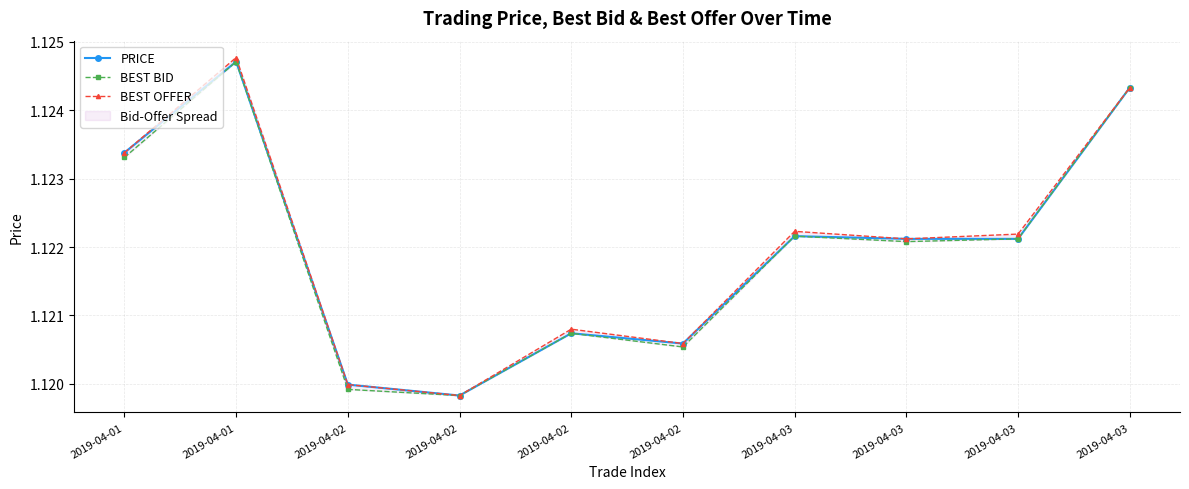

List the series in order of their peak value, lowest first.

PRICE, BEST BID, BEST OFFER